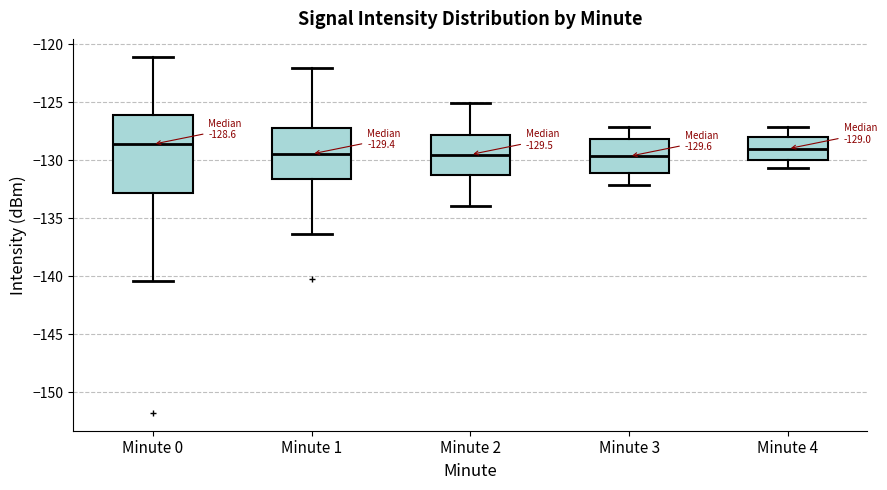

Which box is the tallest, from its lower edge to its upper edge?

Minute 0